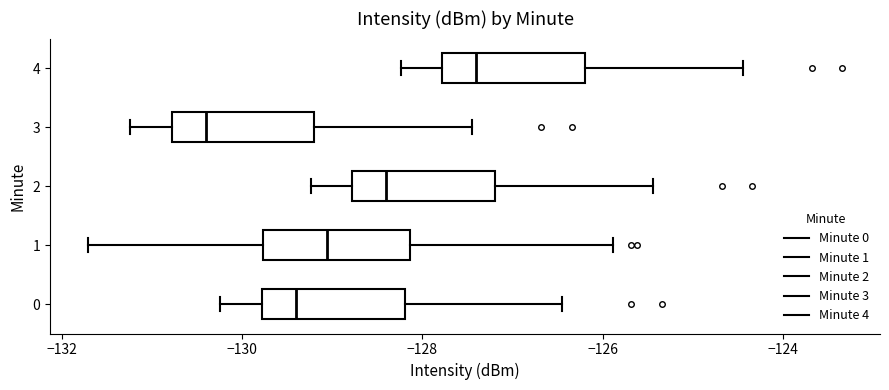

Where does the right whisker of the box at y = 2 end on the x-axis? The values are not printed on the chart, so give them approximately, as read against the axis.

-125.4